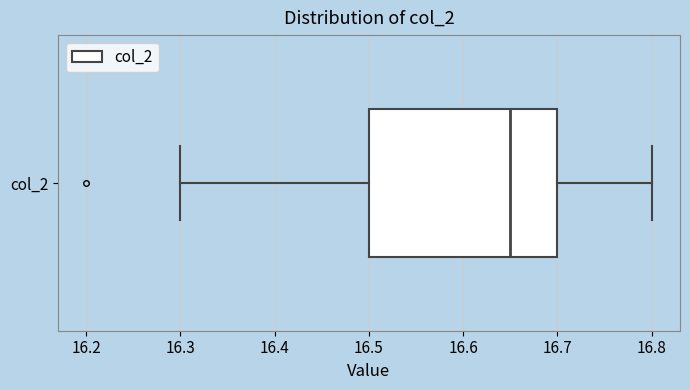

Read this box plot against the x-axis: the position of the median line, the range covered by the box, and the ends of both whiskers. The values are not printed on the chart, so give them approximately, as read against the axis.

median 16.65, box 16.50 to 16.70, whiskers 16.30 to 16.80